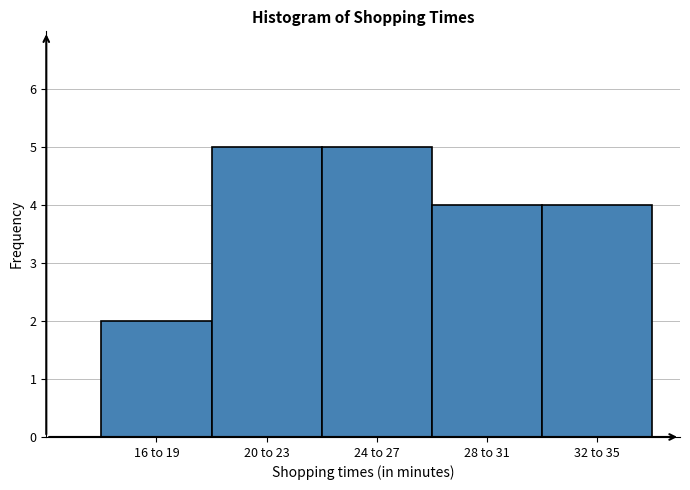

Reading right to left, transcribe all the data shown in this chart.

4	4	5	5	2